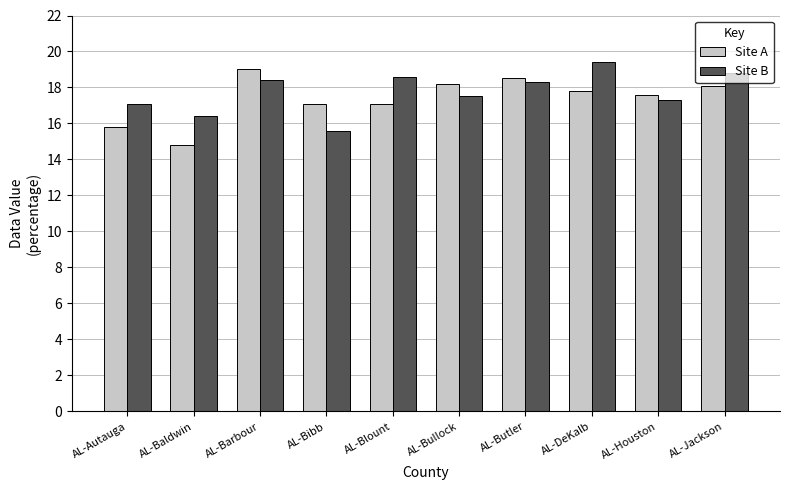

Reading right to left, extract all data points from this chart.

Site A: AL-Jackson=18.1	AL-Houston=17.6	AL-DeKalb=17.8	AL-Butler=18.5	AL-Bullock=18.2	AL-Blount=17.1	AL-Bibb=17.1	AL-Barbour=19.0	AL-Baldwin=14.8	AL-Autauga=15.8
Site B: AL-Jackson=18.8	AL-Houston=17.3	AL-DeKalb=19.4	AL-Butler=18.3	AL-Bullock=17.5	AL-Blount=18.6	AL-Bibb=15.6	AL-Barbour=18.4	AL-Baldwin=16.4	AL-Autauga=17.1